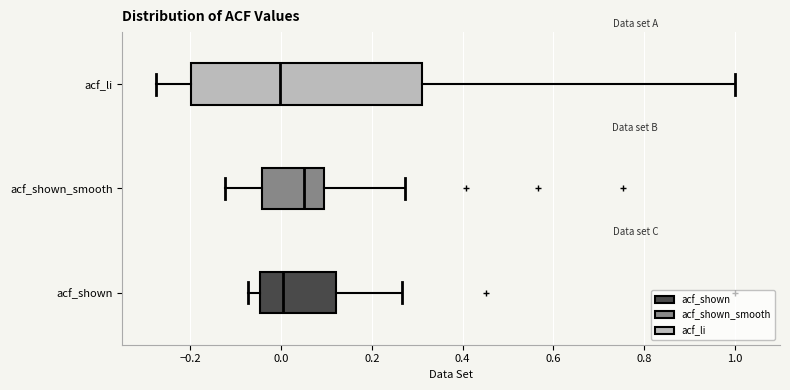

Where does the left whisker of the box for acf_shown_smooth end on the x-axis? The values are not printed on the chart, so give them approximately, as read against the axis.

-0.12